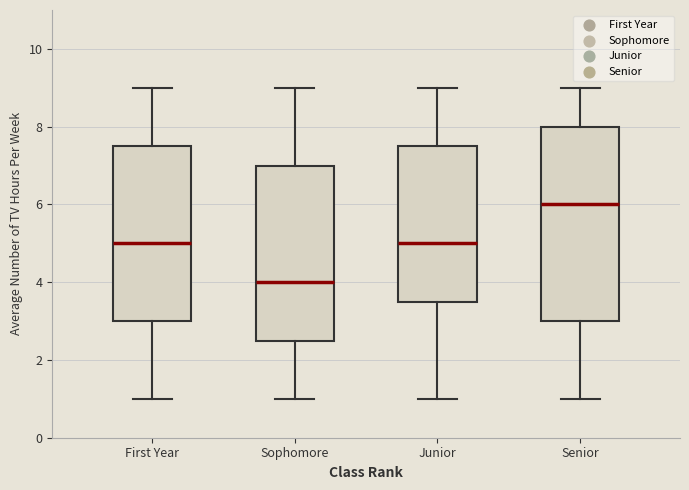

Which box's median line is the lowest?

Sophomore